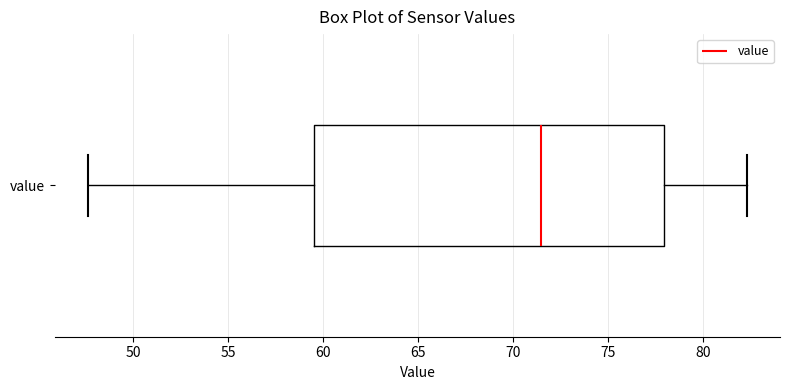

Where is the right edge of the box for value on the x-axis? The values are not printed on the chart, so give them approximately, as read against the axis.

78.0